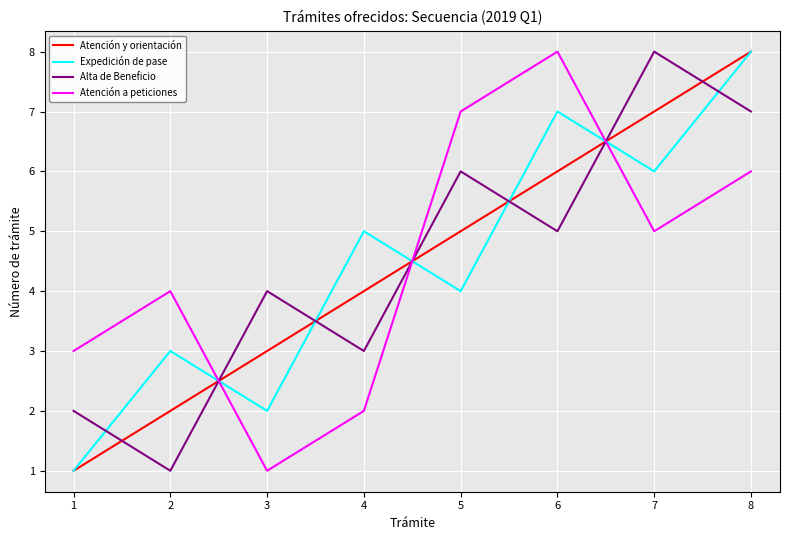

The Atención y orientación series shows 4 at 6. True or false?

False